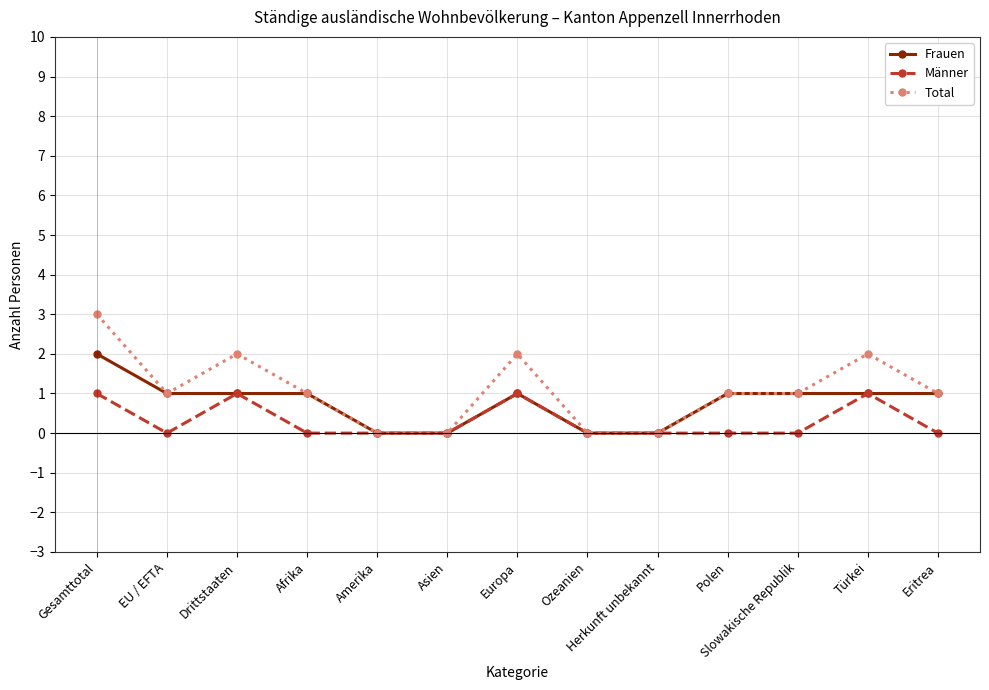

At which category is the sum across all series the highest?

Gesamttotal